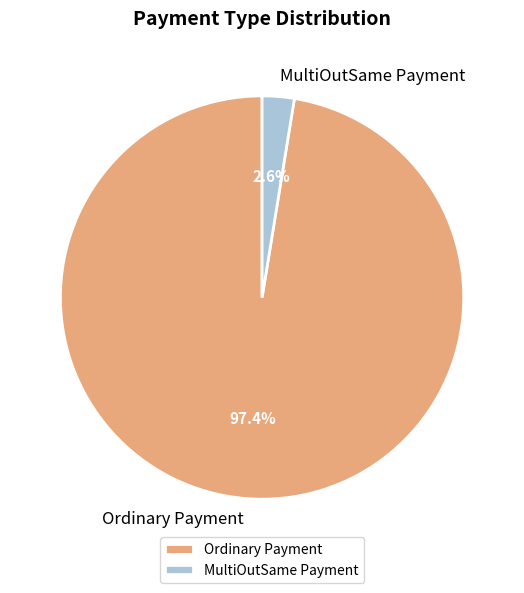

How many slices are in this pie chart?

2